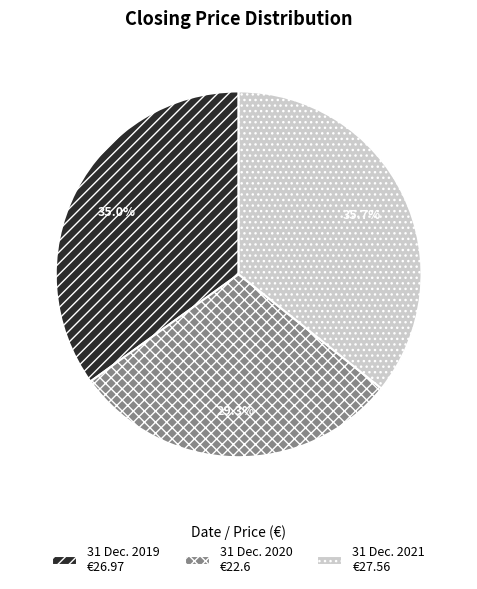

What is the total percentage of 31 Dec. 2019 and 31 Dec. 2020?

64.3%